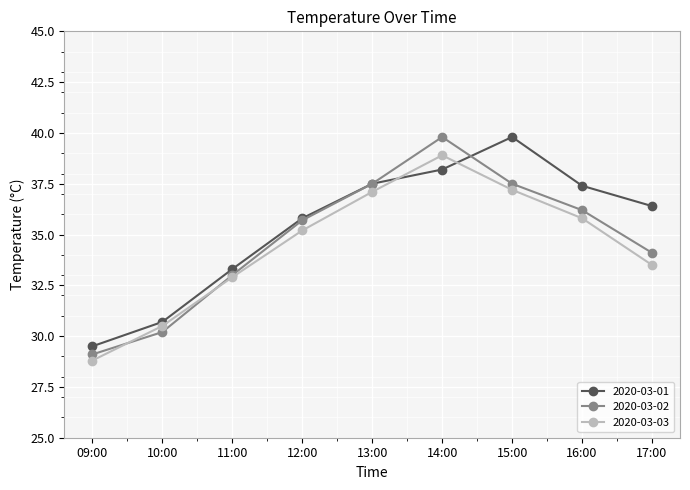

What are all the series names shown in the legend?

2020-03-01, 2020-03-02, 2020-03-03